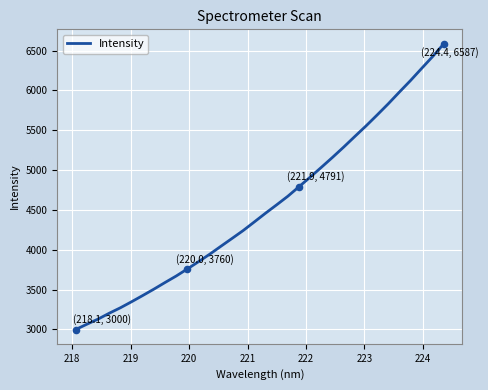

What is the difference between the maximum and minimum values?

3587.8